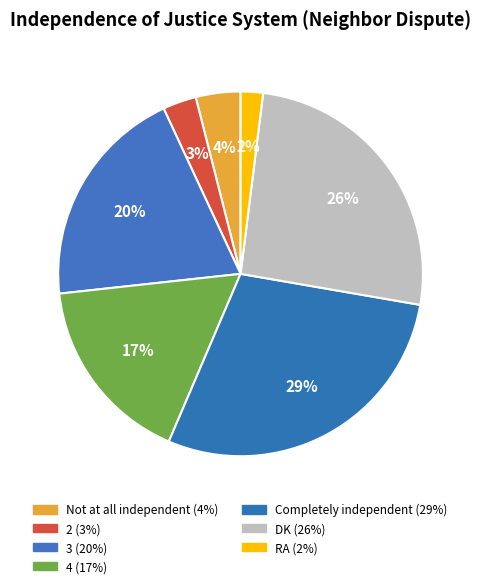

What percentage is the RA slice, to the nearest percent?

2%